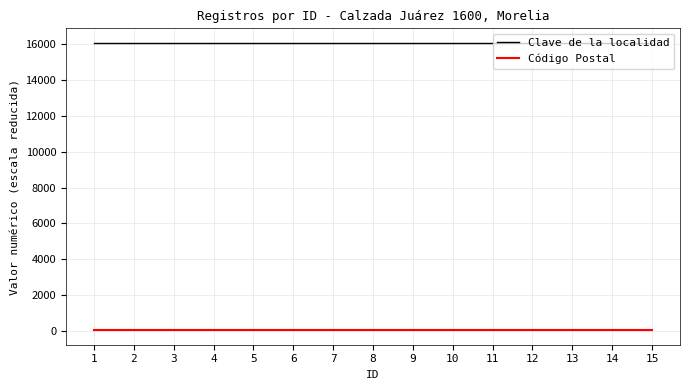

Reading right to left, what are all the values shown in this chart?

Clave de la localidad: 16053.0	16053.0	16053.0	16053.0	16053.0	16053.0	16053.0	16053.0	16053.0	16053.0	16053.0	16053.0	16053.0	16053.0	16053.0
Código Postal: 58.1	58.1	58.1	58.1	58.1	58.1	58.1	58.1	58.1	58.1	58.1	58.1	58.1	58.1	58.1